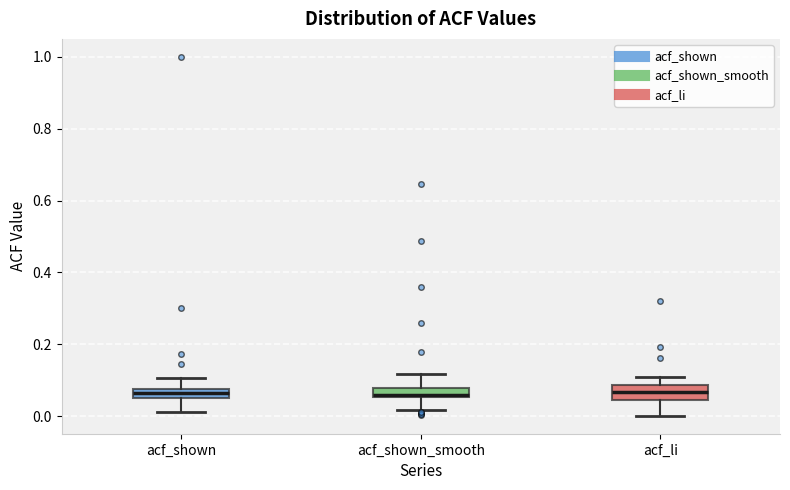

Where does the median line of the box for acf_shown sit on the y-axis? The values are not printed on the chart, so give them approximately, as read against the axis.

0.06